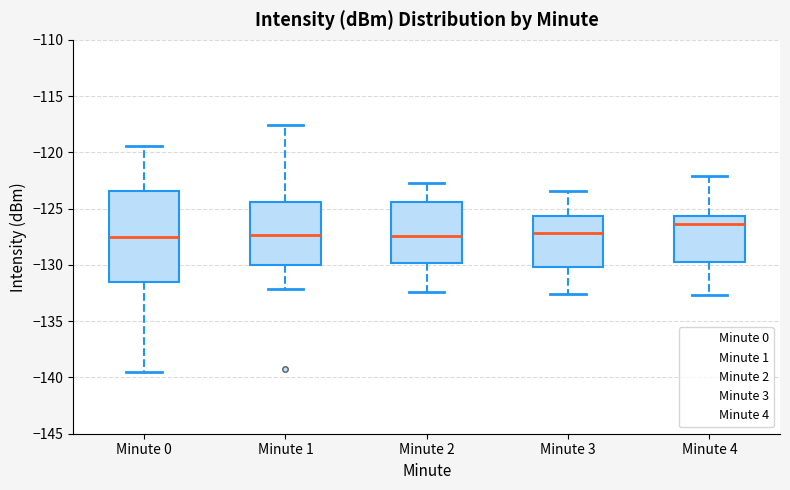

Where does the lower whisker of the box for Minute 1 end on the y-axis? The values are not printed on the chart, so give them approximately, as read against the axis.

-132.0